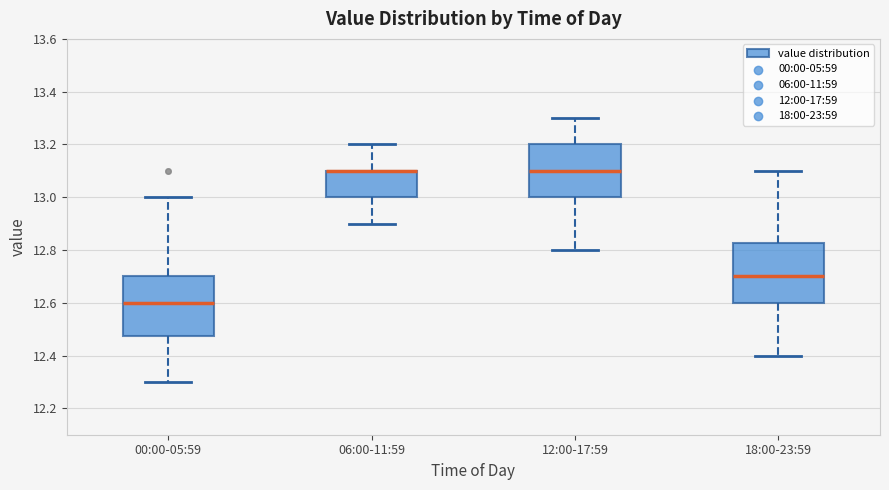

Reading left to right, read every box against the y-axis: the position of its median line, the range the box covers, and the ends of its whiskers. The values are not printed on the chart, so give them approximately, as read against the axis.

00:00-05:59: median 12.60, box 12.48 to 12.70, whiskers 12.30 to 13.00
06:00-11:59: median 13.10 (drawn on the box's upper edge), box 13.00 to 13.10, whiskers 12.90 to 13.20
12:00-17:59: median 13.10, box 13.00 to 13.20, whiskers 12.80 to 13.30
18:00-23:59: median 12.70, box 12.60 to 12.82, whiskers 12.40 to 13.10